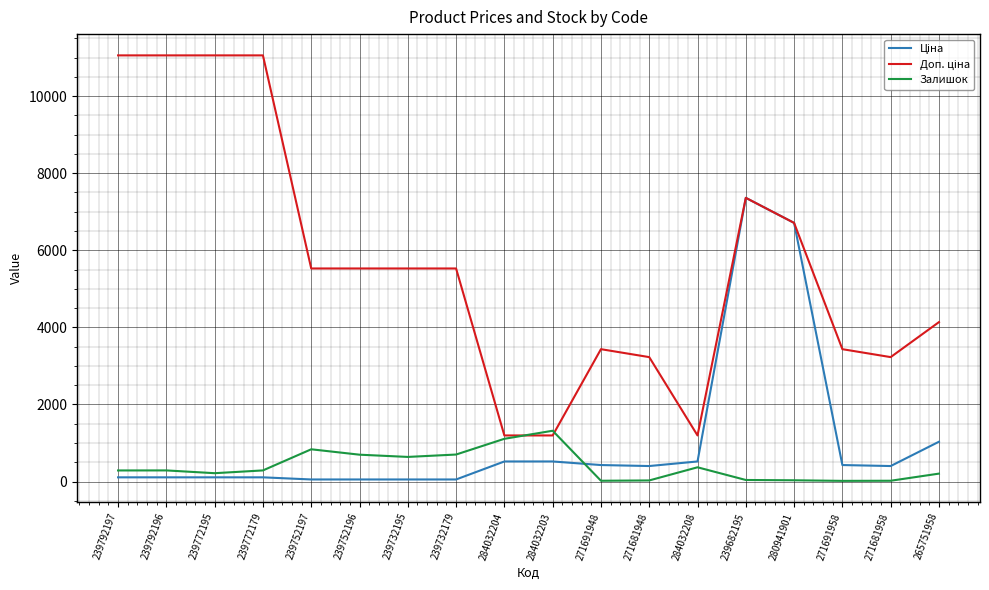

Is it true that Залишок equals 698.0 at 239752196?

True